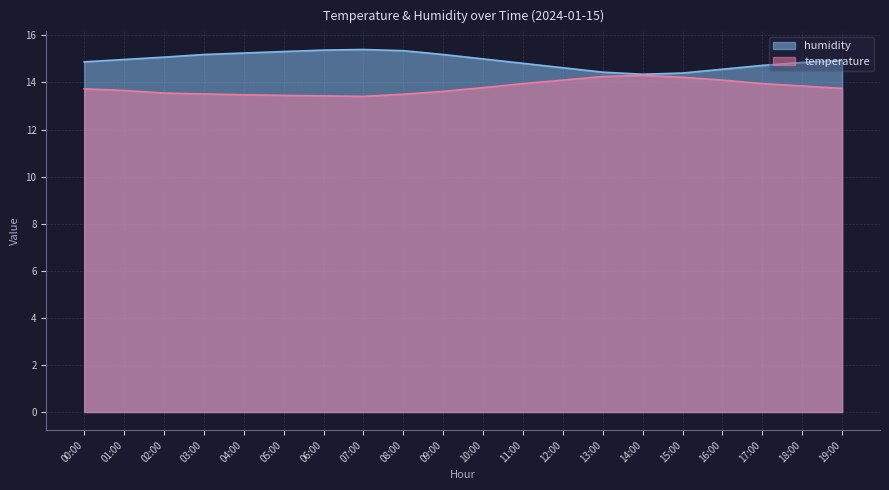

Read the humidity value at 10:00.

15.0